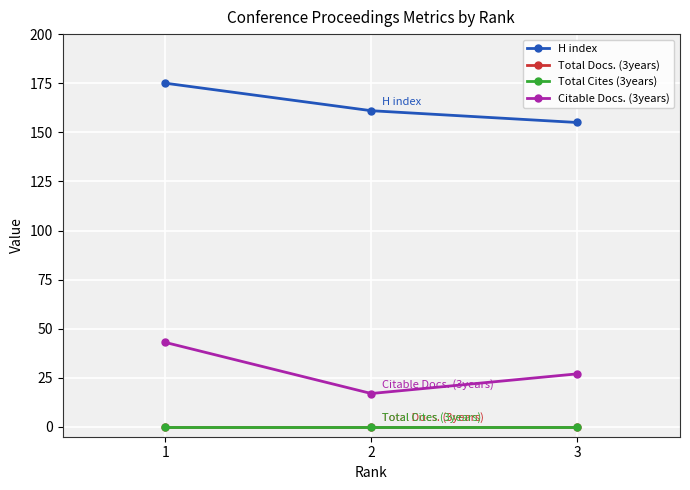

At which label does Total Docs. (3years) reach its peak?

1